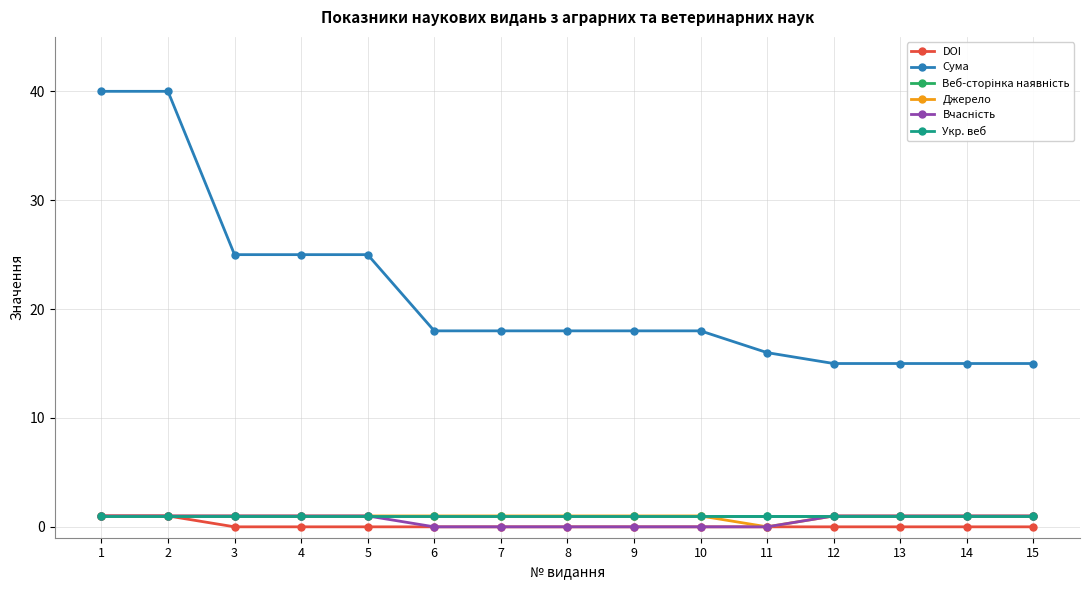

Does the chart have visible grid lines?

Yes